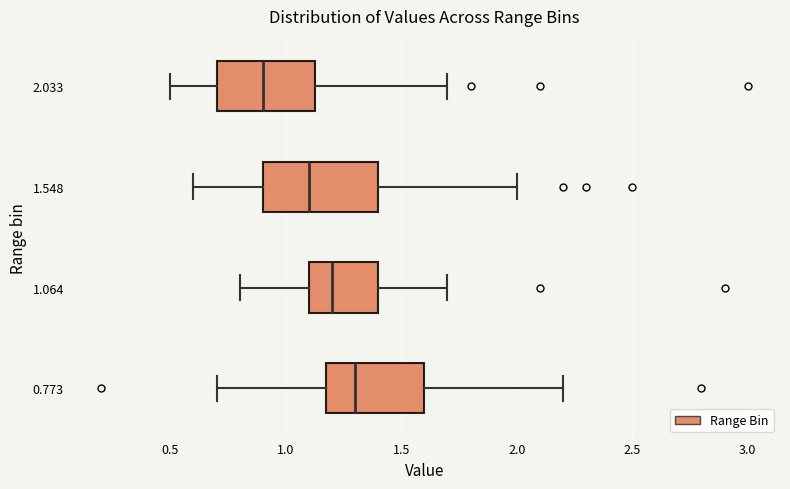

Reading bottom to top, read every box against the x-axis: the position of its median line, the range the box covers, and the ends of its whiskers. The values are not printed on the chart, so give them approximately, as read against the axis.

0.773: median 1.30, box 1.20 to 1.60, whiskers 0.70 to 2.20
1.064: median 1.20, box 1.10 to 1.40, whiskers 0.80 to 1.70
1.548: median 1.10, box 0.90 to 1.40, whiskers 0.60 to 2.00
2.033: median 0.90, box 0.70 to 1.15, whiskers 0.50 to 1.70